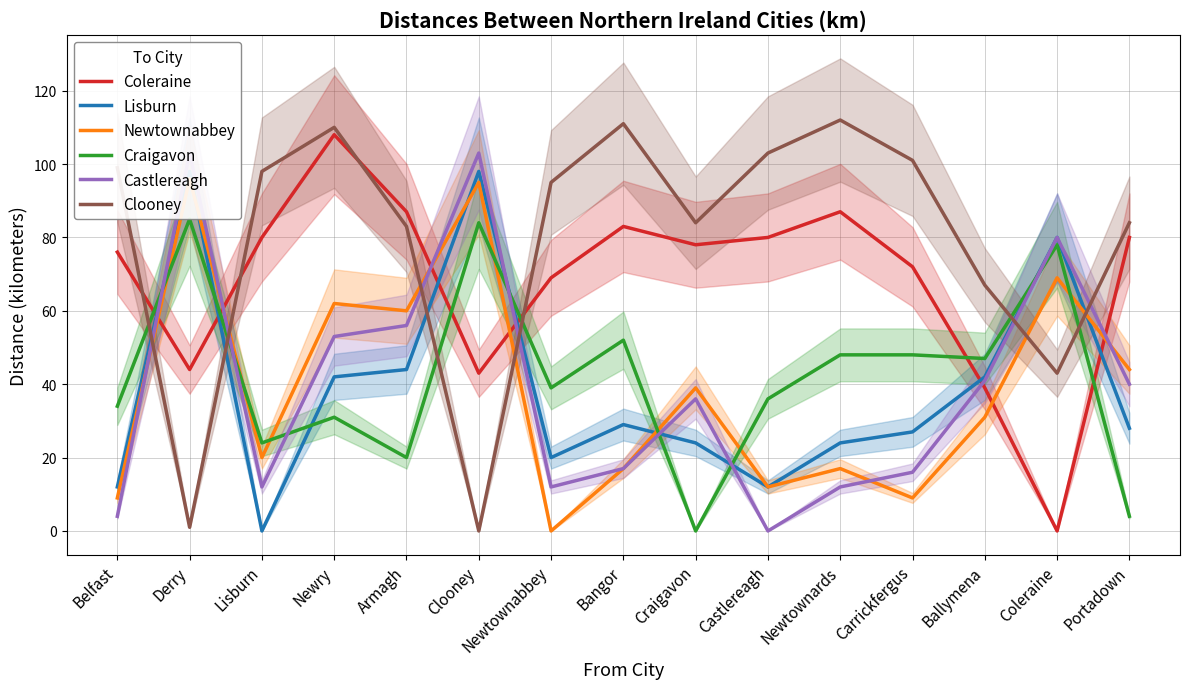

True or false: Craigavon has a value of 47 at Ballymena.

True